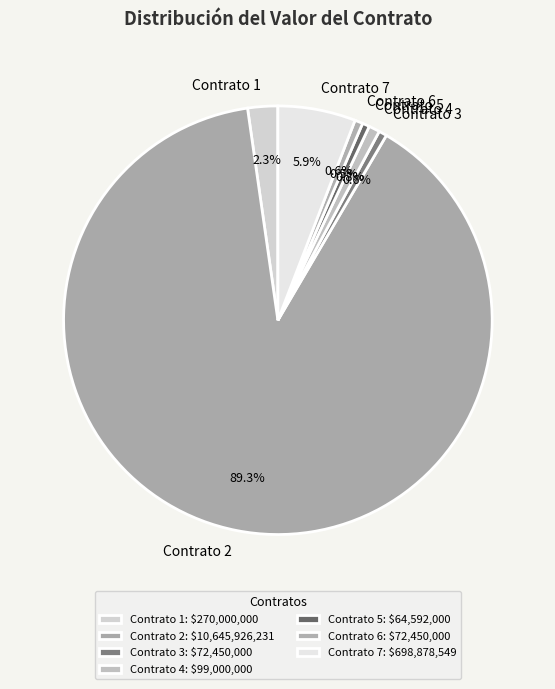

What is the ratio of the value at Contrato 3 to the value at Contrato 5?

1.1